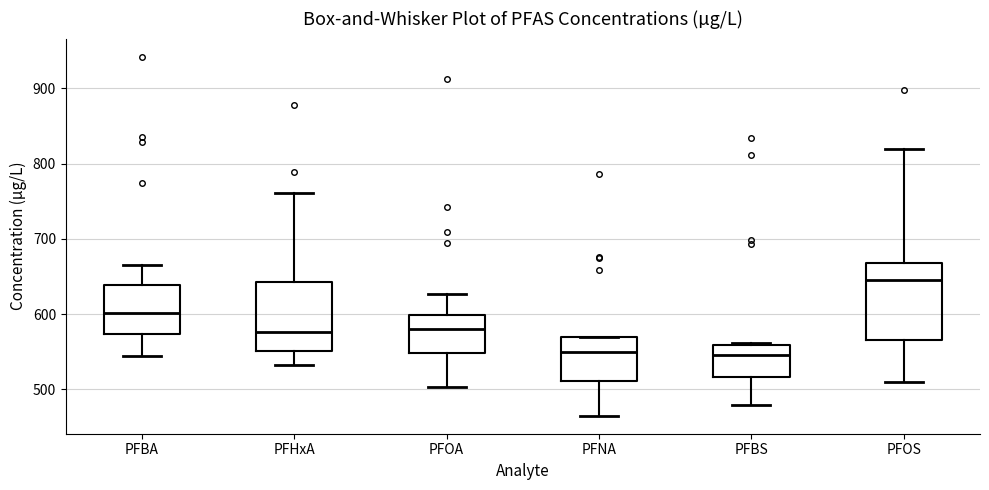

Reading left to right, read every box against the y-axis: the position of its median line, the range the box covers, and the ends of its whiskers. The values are not printed on the chart, so give them approximately, as read against the axis.

PFBA: median 600, box 570 to 640, whiskers 540 to 670
PFHxA: median 580, box 550 to 640, whiskers 530 to 760
PFOA: median 580, box 550 to 600, whiskers 500 to 630
PFNA: median 550, box 510 to 570, whiskers 460 to 570
PFBS: median 550, box 520 to 560, whiskers 480 to 560 (just above the box's upper edge)
PFOS: median 650, box 570 to 670, whiskers 510 to 820